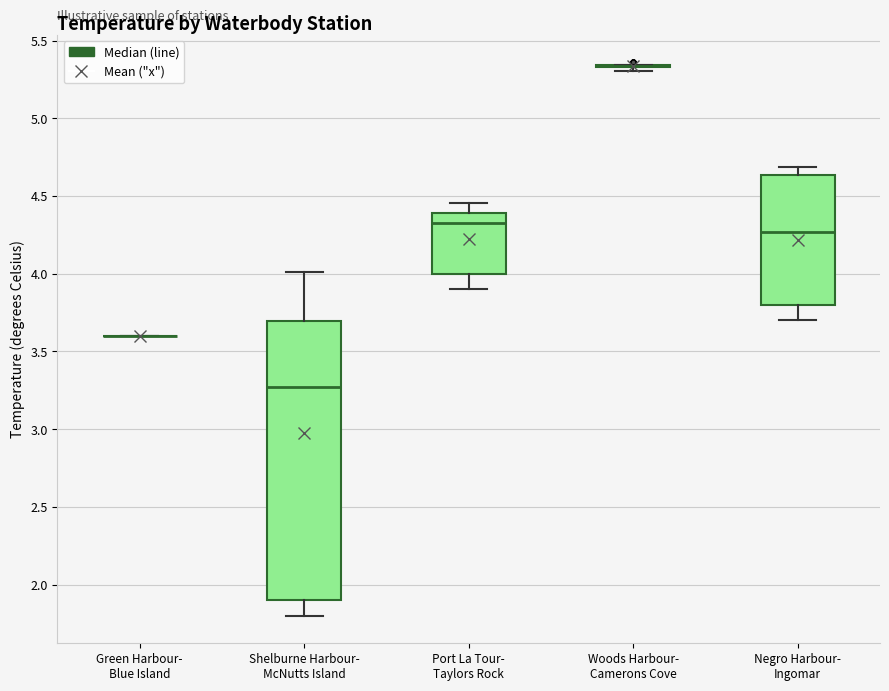

Reading left to right, transcribe this box plot: for each box, give where its median line is, the range the box spans, and where its two whiskers end, as read against the y-axis. The values are not printed on the chart, so give them approximately, as read against the axis.

Green Harbour- Blue Island: box collapsed to a line at 3.60, whiskers 3.60 to 3.60
Shelburne Harbour- McNutts Island: median 3.25, box 1.90 to 3.70, whiskers 1.80 to 4.00
Port La Tour- Taylors Rock: median 4.30, box 4.00 to 4.40, whiskers 3.90 to 4.45
Woods Harbour- Camerons Cove: box collapsed to a line at 5.35, whiskers 5.30 to 5.35
Negro Harbour- Ingomar: median 4.25, box 3.80 to 4.65, whiskers 3.70 to 4.70